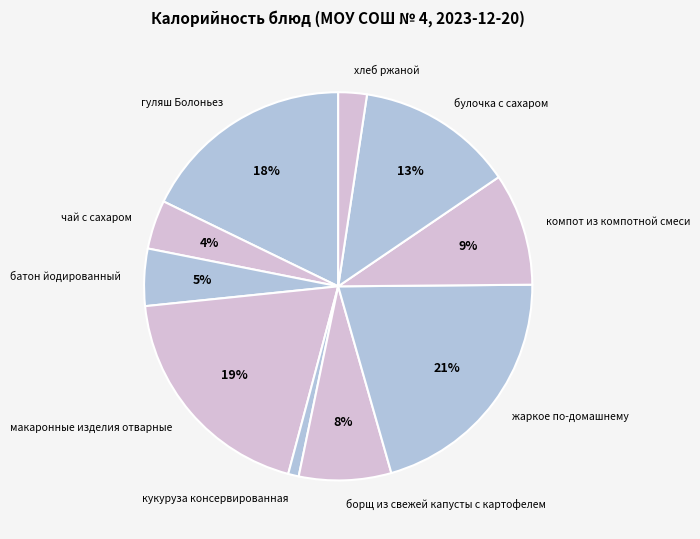

How many segments does this pie chart have?

10